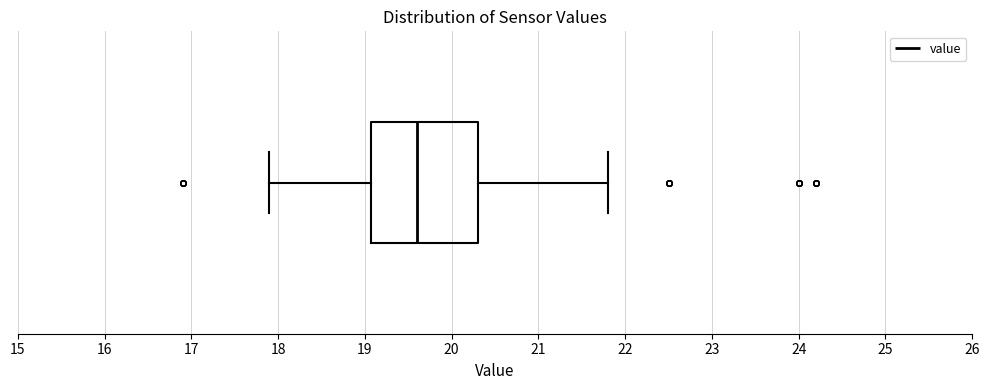

Read this box plot against the x-axis: the position of the median line, the range covered by the box, and the ends of both whiskers. The values are not printed on the chart, so give them approximately, as read against the axis.

median 19.6, box 19.1 to 20.3, whiskers 17.9 to 21.8